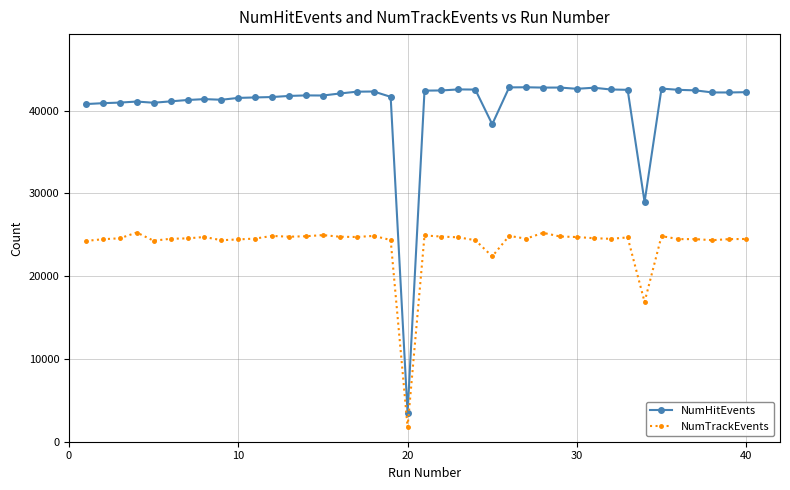

List the series in order of their peak value, lowest first.

NumTrackEvents, NumHitEvents